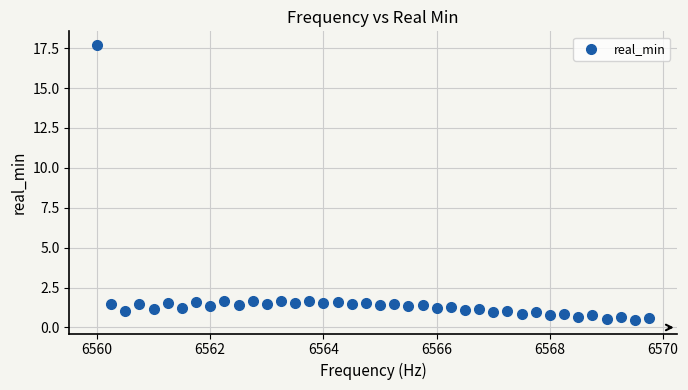

What is the range of Y values (max minus min)?

17.2